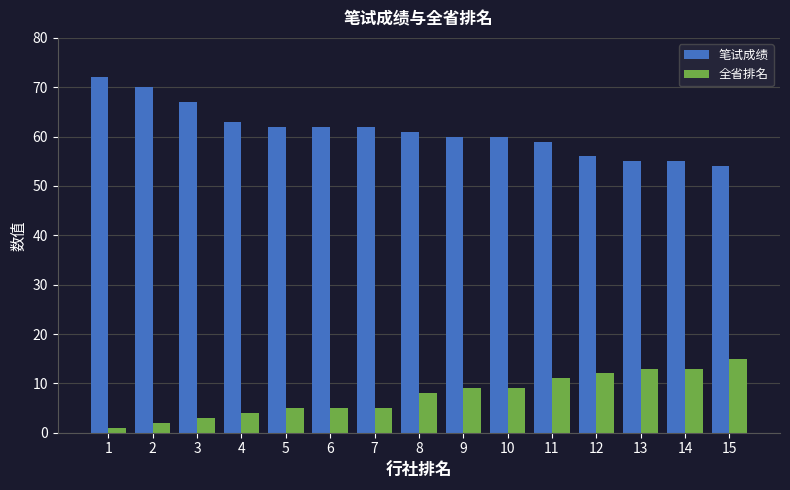

What is the sum of the 笔试成绩 values at 3 and 13?

122